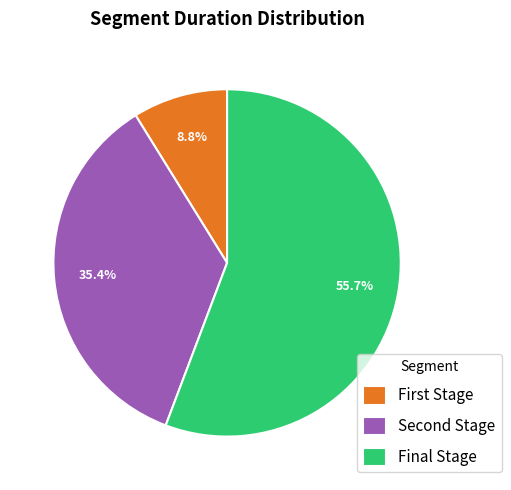

What percentage is the Final Stage slice, to the nearest percent?

56%